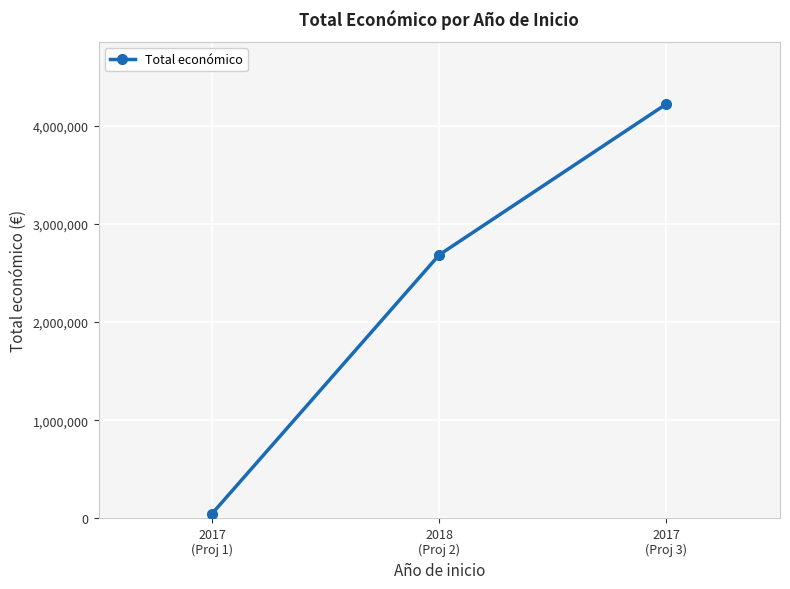

Rank the categories by value from highest to lowest.

2017
(Proj 3), 2018
(Proj 2), 2017
(Proj 1)